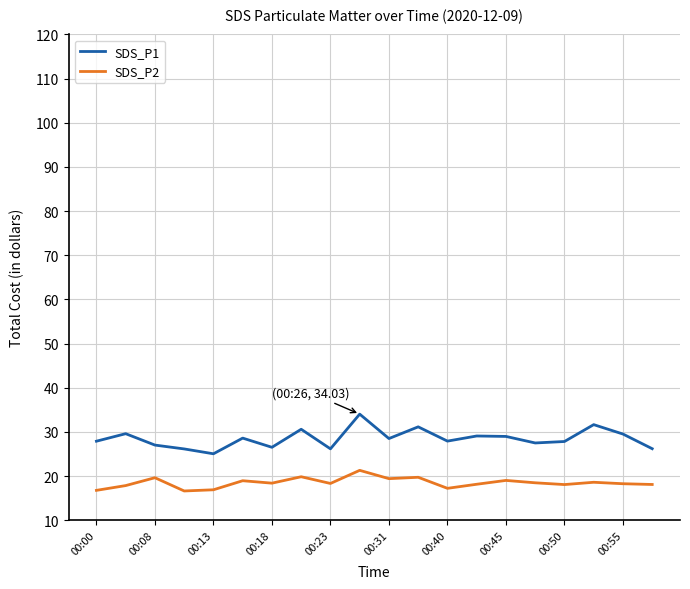

In SDS_P1, how many points are lower than both neighbors (excluding endpoints)?

6